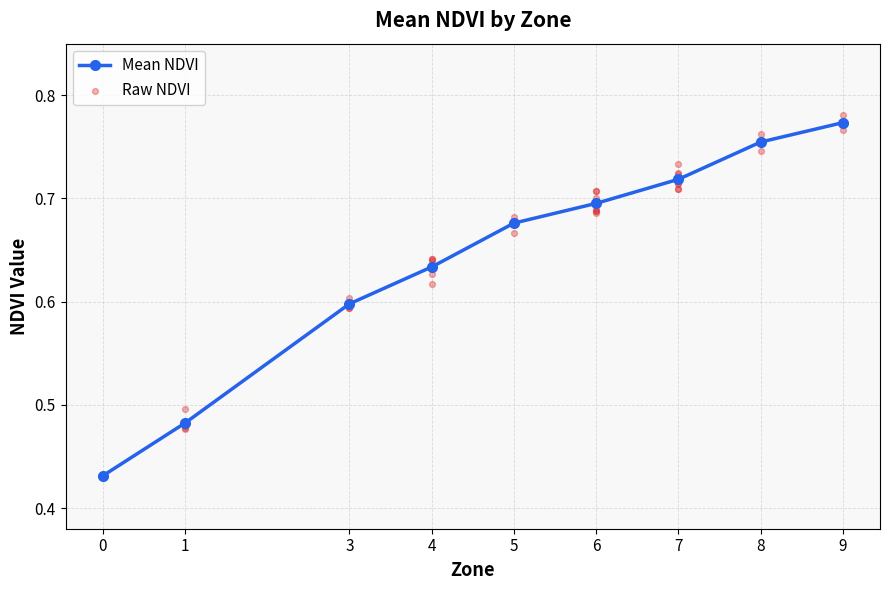

What is the change in value from 6 to 9?

+0.1